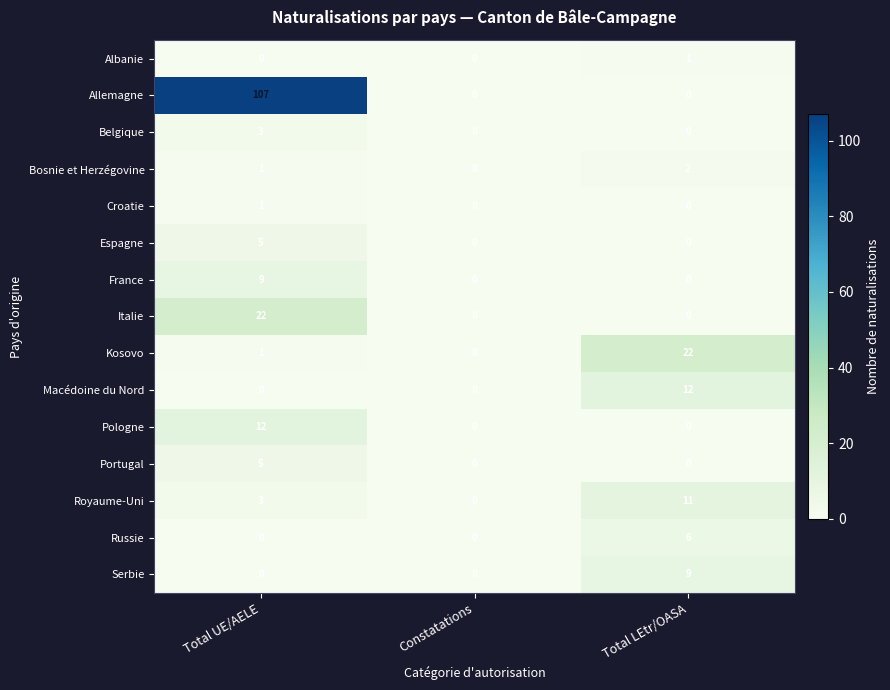

At which category is the sum across all series the highest?

Total UE/AELE